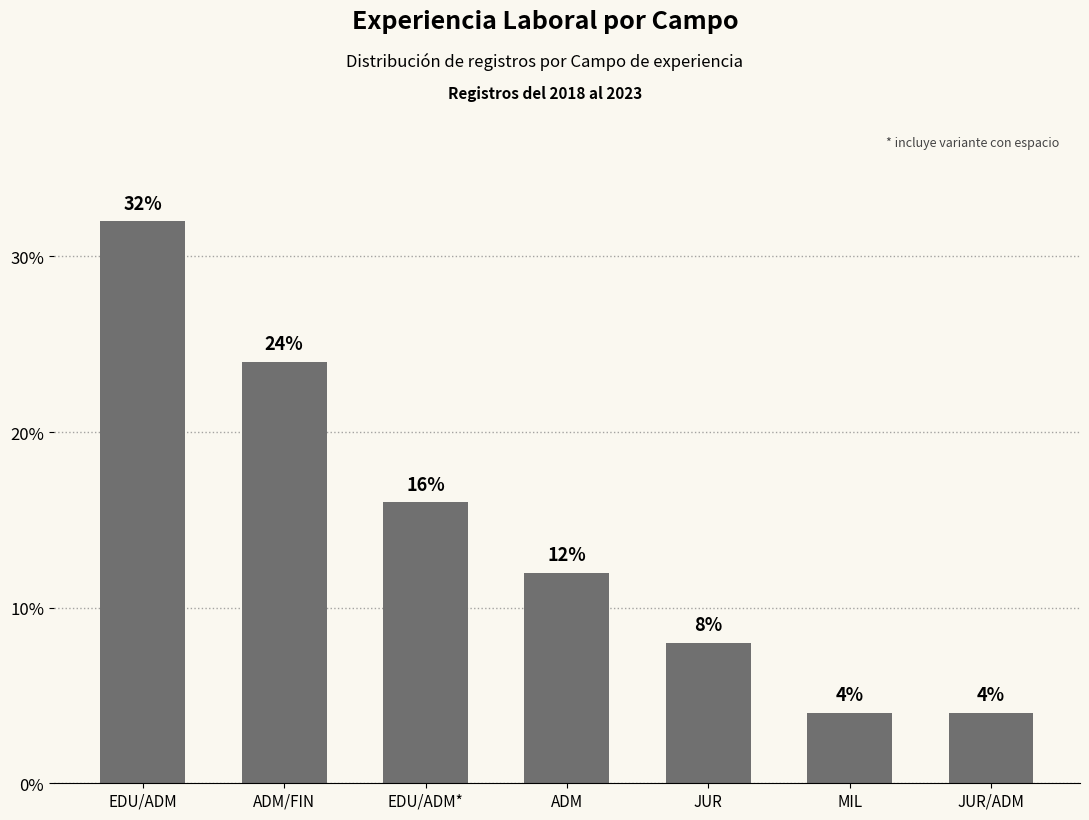

How many distinct data groups are displayed?

1